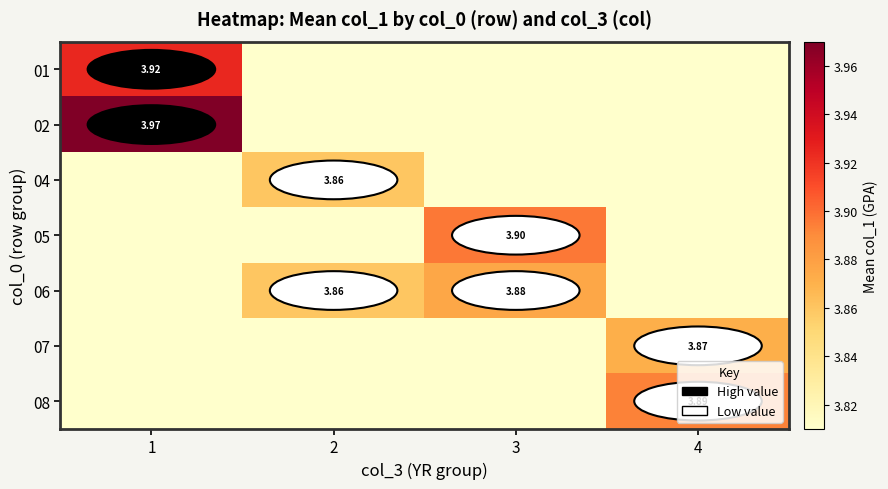

Is the value of 08 at 1 greater than the value of 01 at 2?

No